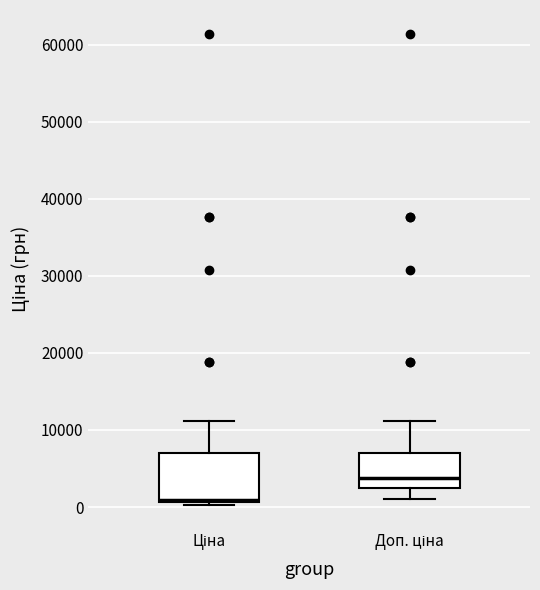

Reading left to right, transcribe this box plot: for each box, give where its median line is, the range the box spans, and where its two whiskers end, as read against the y-axis. The values are not printed on the chart, so give them approximately, as read against the axis.

Ціна: median 1000 (just above the box's lower edge), box 1000 to 7000, whiskers 0 to 11000
Доп. ціна: median 4000, box 2000 to 7000, whiskers 1000 to 11000